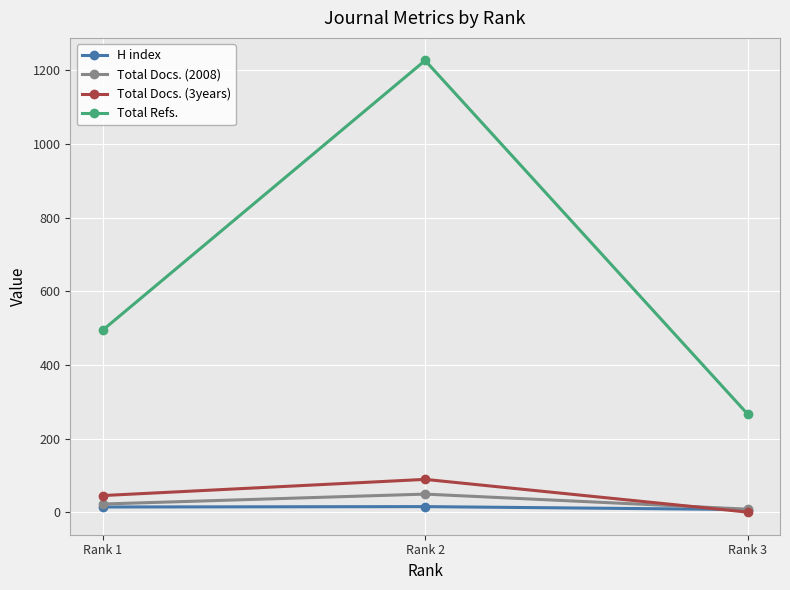

What is the spread (max minus min) of values at Rank 2?

1212